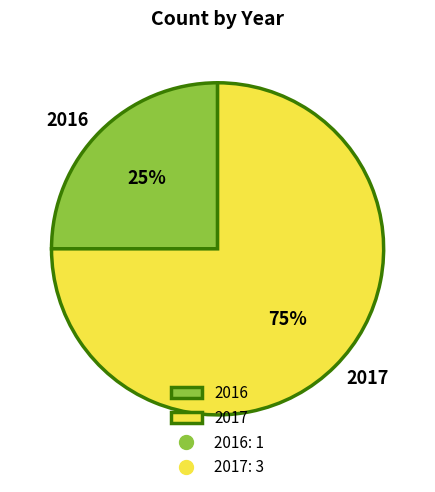

What percentage is the 2017 slice, to the nearest percent?

75%